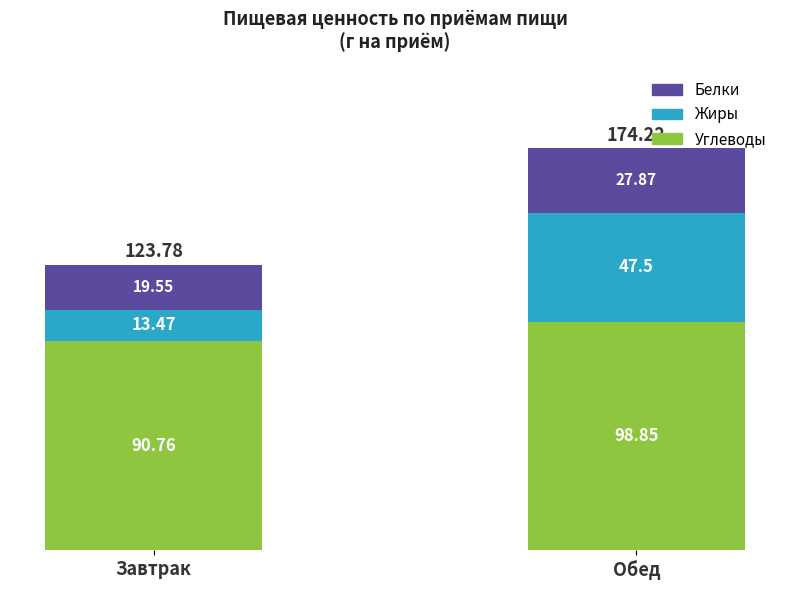

At which label does Углеводы reach its minimum?

Завтрак